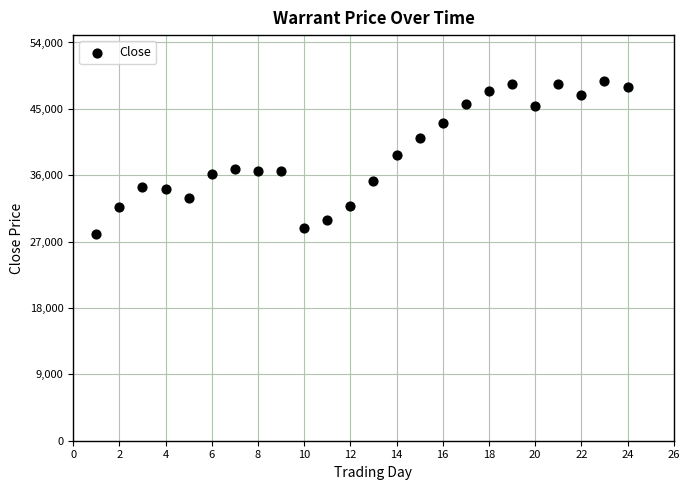

What is the range of X values (max minus min)?

23